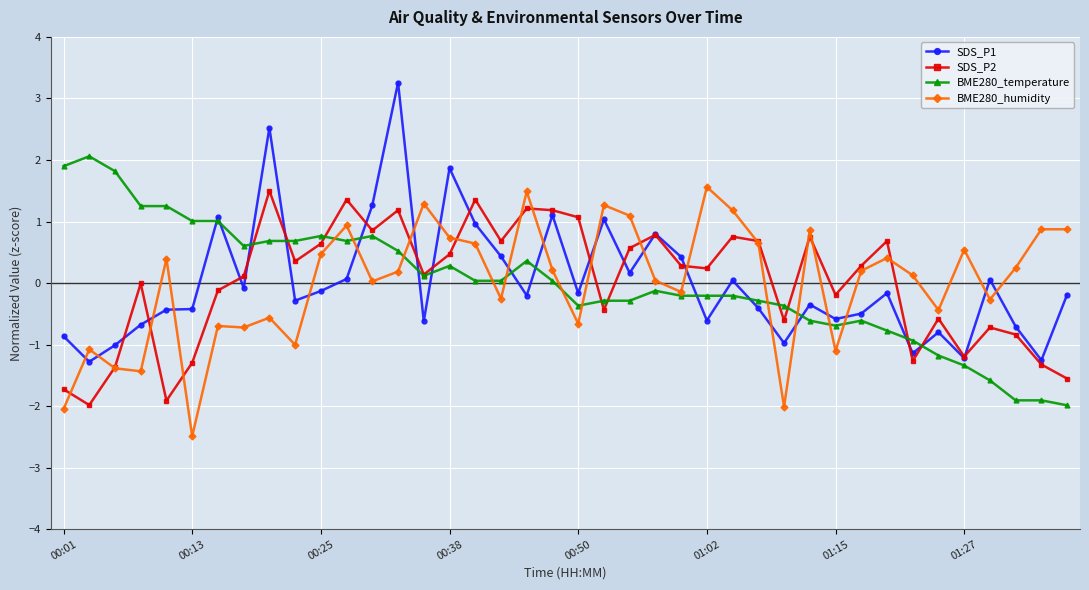

In SDS_P1, how many points are lower than both neighbors (excluding endpoints)?

13